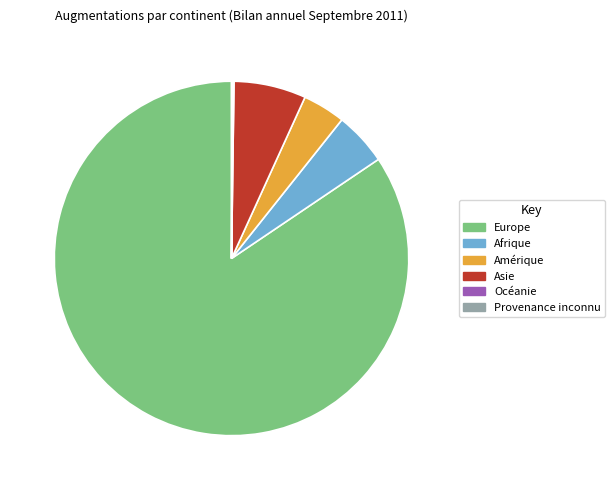

The Europe slice represents 71% of the pie. True or false?

False